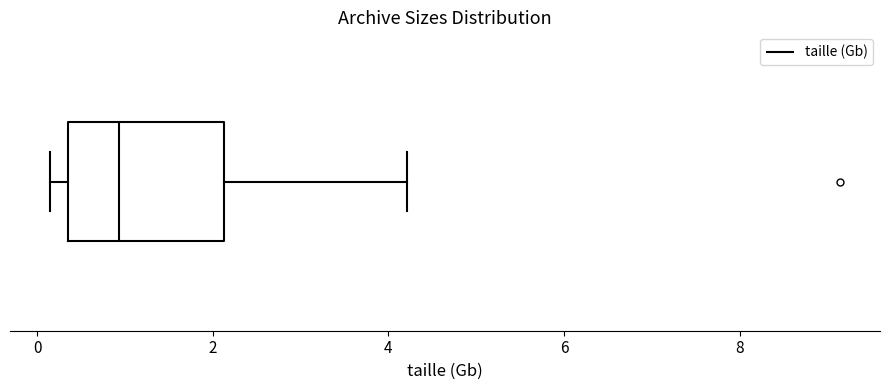

Transcribe this box plot: give where the median line is, the range the box spans, and where the two whiskers end, as read against the x-axis. The values are not printed on the chart, so give them approximately, as read against the axis.

median 1.0, box 0.4 to 2.2, whiskers 0.2 to 4.2